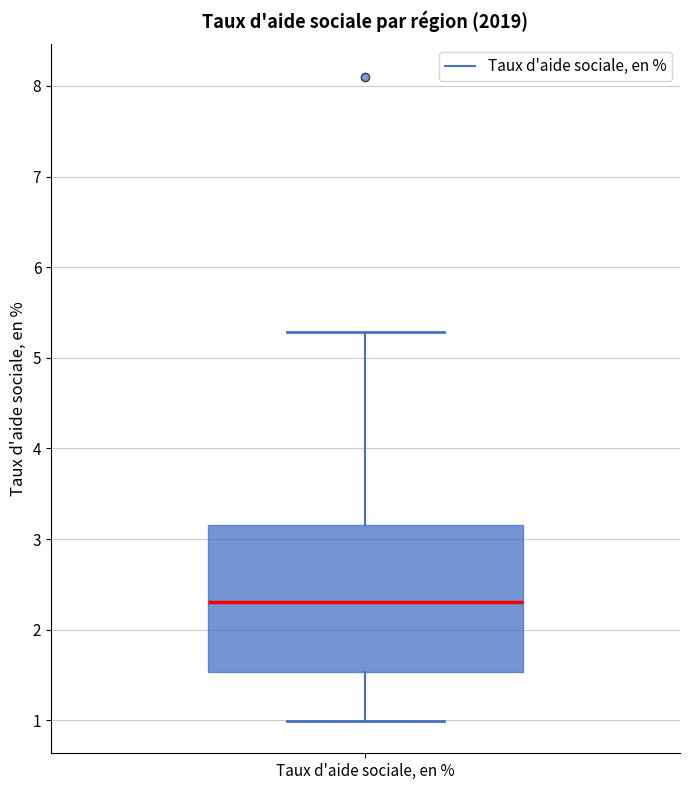

Where does the upper whisker of the box for Taux d'aide sociale, en % end on the y-axis? The values are not printed on the chart, so give them approximately, as read against the axis.

5.3